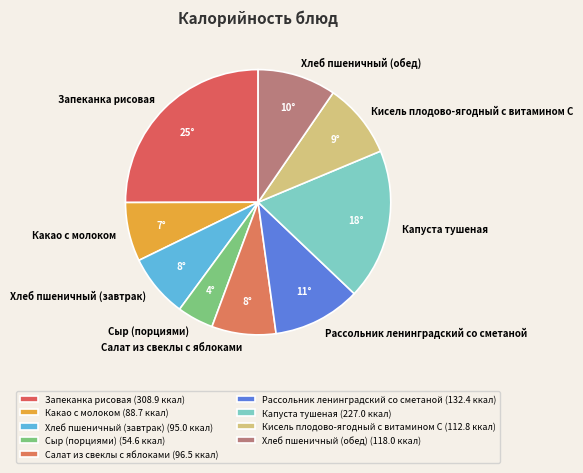

Combined, do Капуста тушеная and Хлеб пшеничный (завтрак) account for over 50%?

No